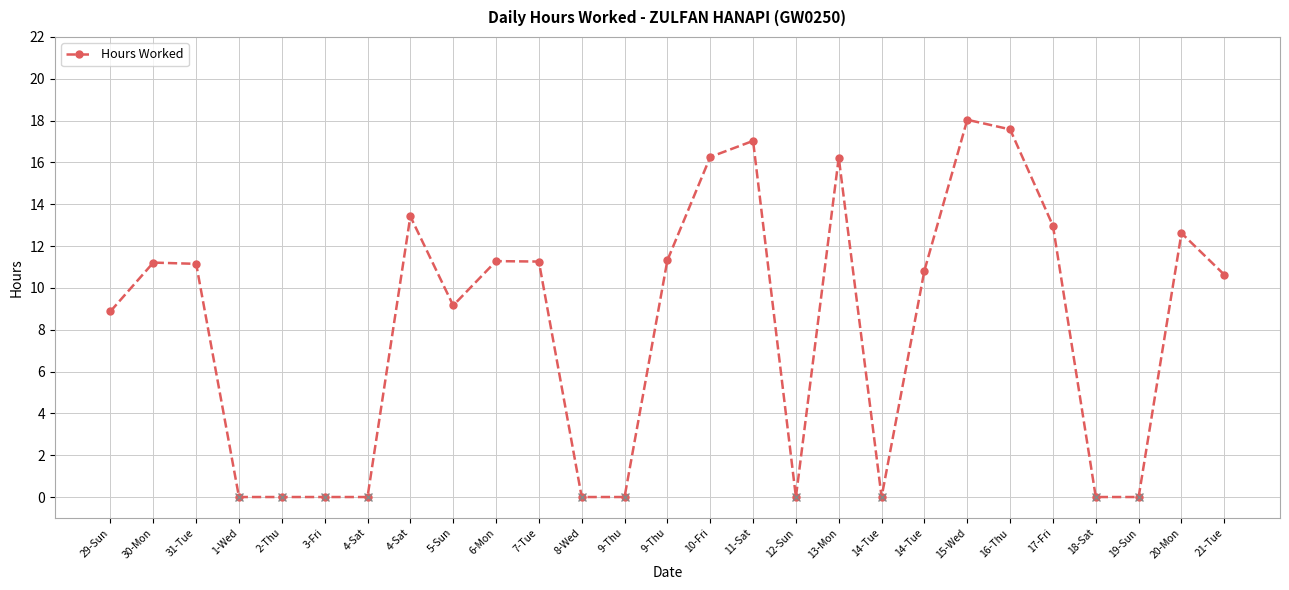

How many data points are less than 10?

12